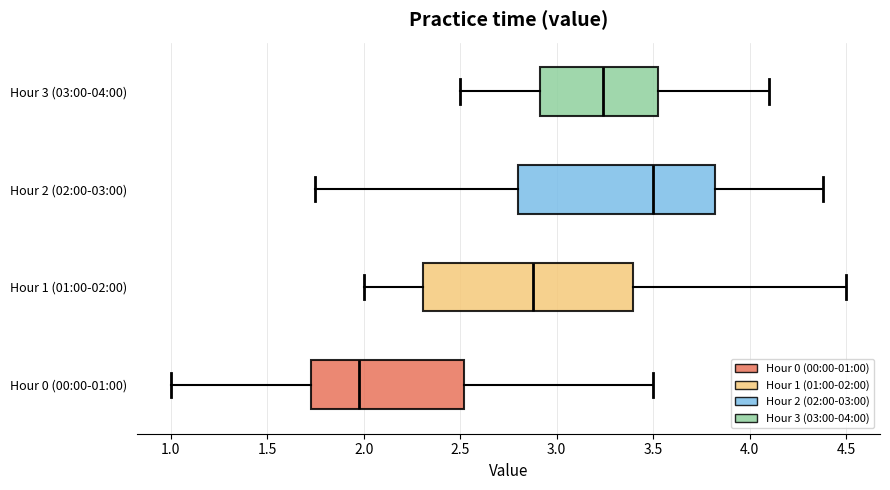

Which box is the widest, from its left edge to its right edge?

Hour 1 (01:00-02:00)